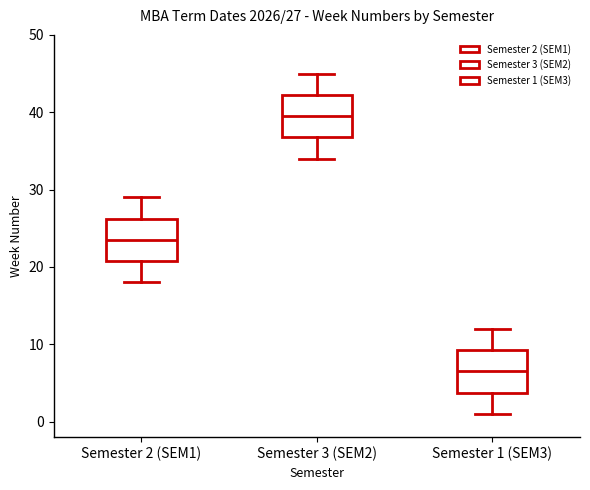

Which box's median line is the highest?

Semester 3 (SEM2)